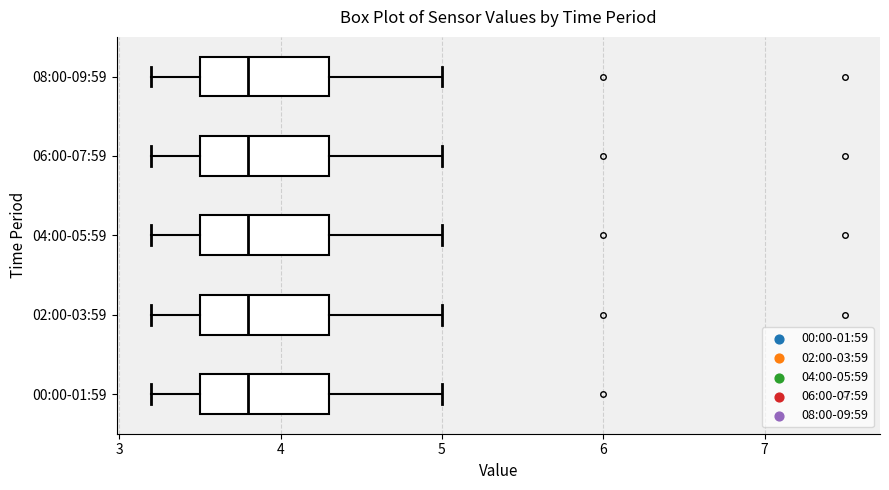

Where does the median line of the box for 06:00-07:59 sit on the x-axis? The values are not printed on the chart, so give them approximately, as read against the axis.

3.8